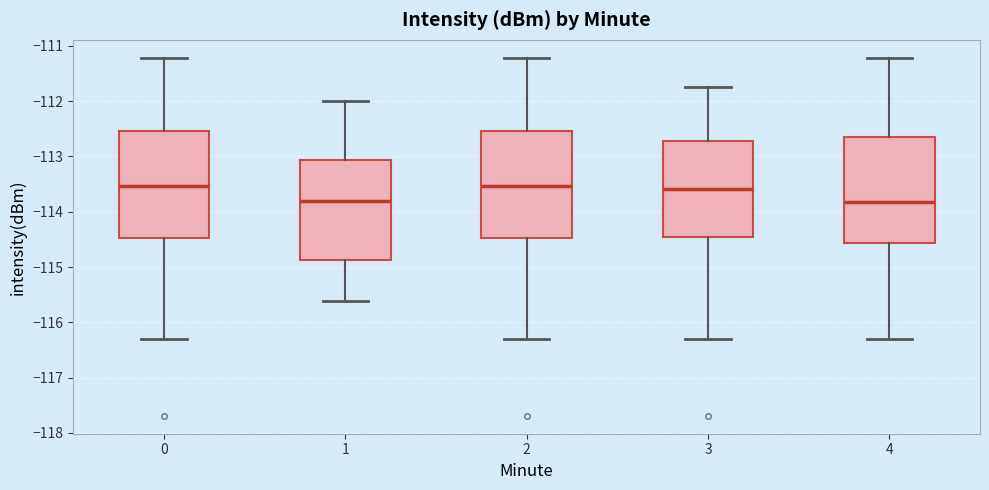

Reading left to right, transcribe this box plot: for each box, give where its median line is, the range the box spans, and where its two whiskers end, as read against the y-axis. The values are not printed on the chart, so give them approximately, as read against the axis.

0: median -113.5, box -114.5 to -112.5, whiskers -116.3 to -111.2
1: median -113.8, box -114.9 to -113.1, whiskers -115.6 to -112.0
2: median -113.5, box -114.5 to -112.5, whiskers -116.3 to -111.2
3: median -113.6, box -114.5 to -112.7, whiskers -116.3 to -111.7
4: median -113.8, box -114.6 to -112.7, whiskers -116.3 to -111.2